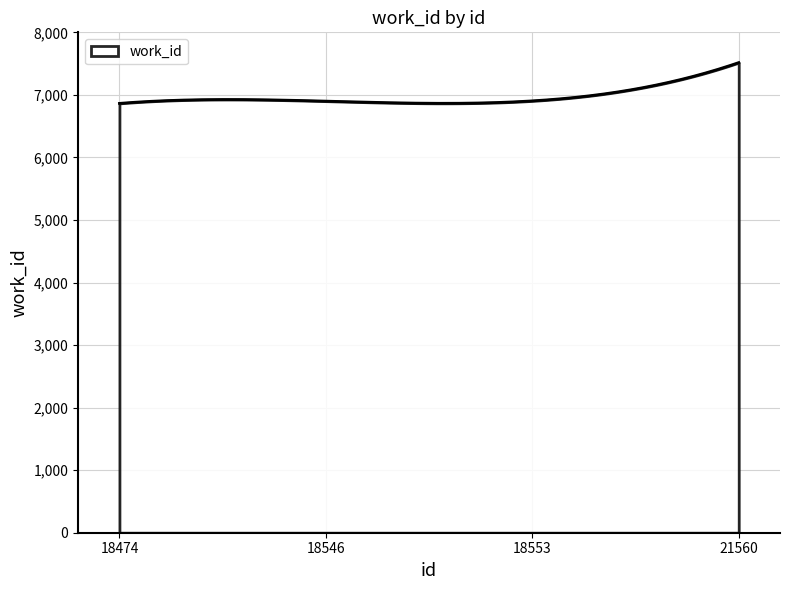

What is the minimum value shown in the chart?

6864.0